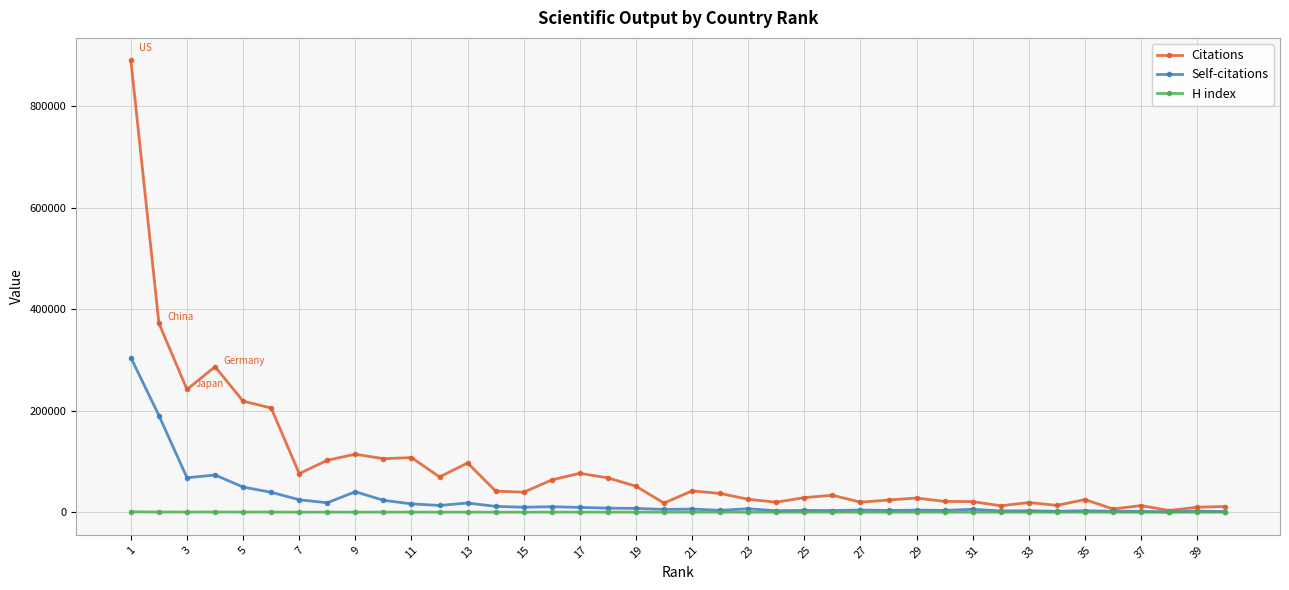

Rank the series by their maximum value, from highest to lowest.

Citations, Self-citations, H index